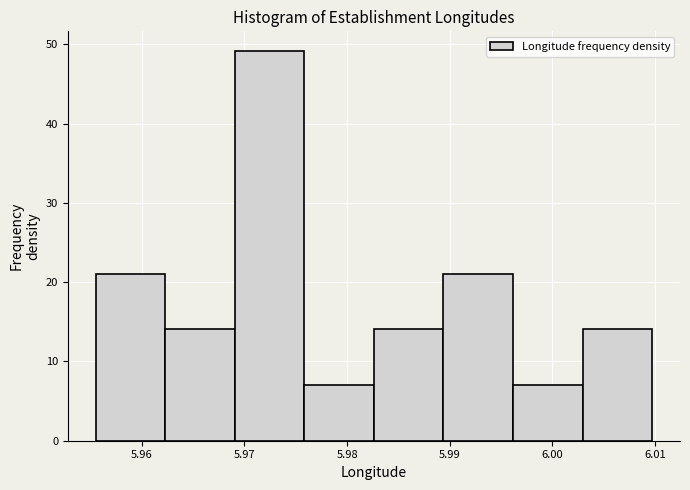

Reading left to right, transcribe this chart: for each bar, give the range it covers on the x-axis and its height. Neither the bar edges nor the heights are printed on the chart, so give them approximately, as read against the axes.

5.956 to 5.962: 21
5.962 to 5.969: 14
5.969 to 5.976: 49
5.976 to 5.983: 7
5.983 to 5.989: 14
5.989 to 5.996: 21
5.996 to 6.003: 7
6.003 to 6.010: 14